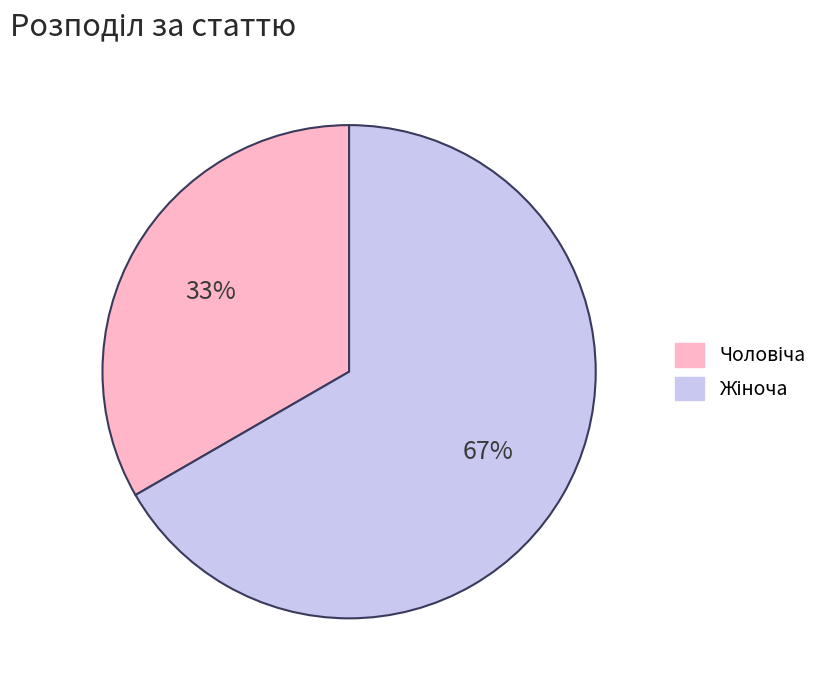

To the nearest percent, what is the average slice percentage?

50%